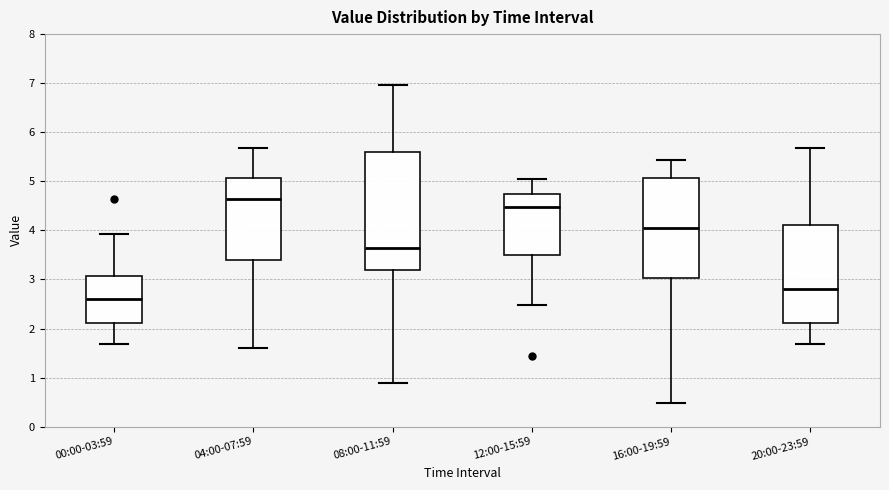

Where does the median line of the box for 16:00-19:59 sit on the y-axis? The values are not printed on the chart, so give them approximately, as read against the axis.

4.0